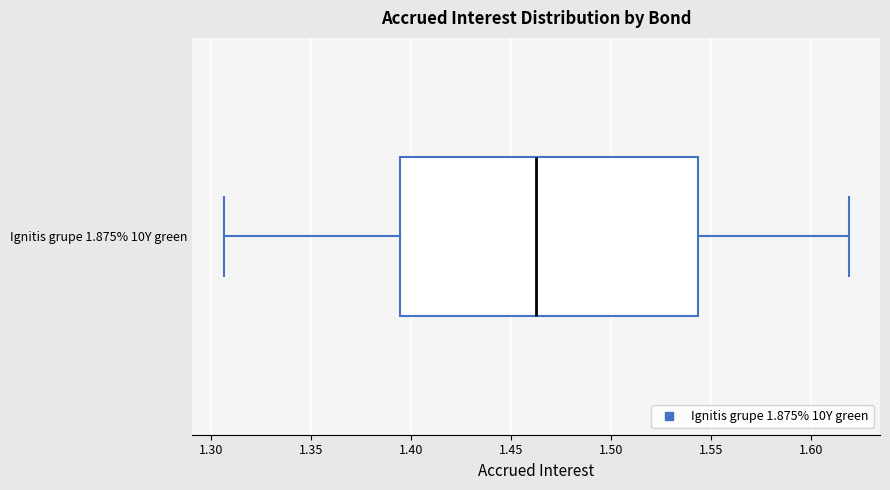

Where does the median line of the box for Ignitis grupe 1.875% 10Y green sit on the x-axis? The values are not printed on the chart, so give them approximately, as read against the axis.

1.465